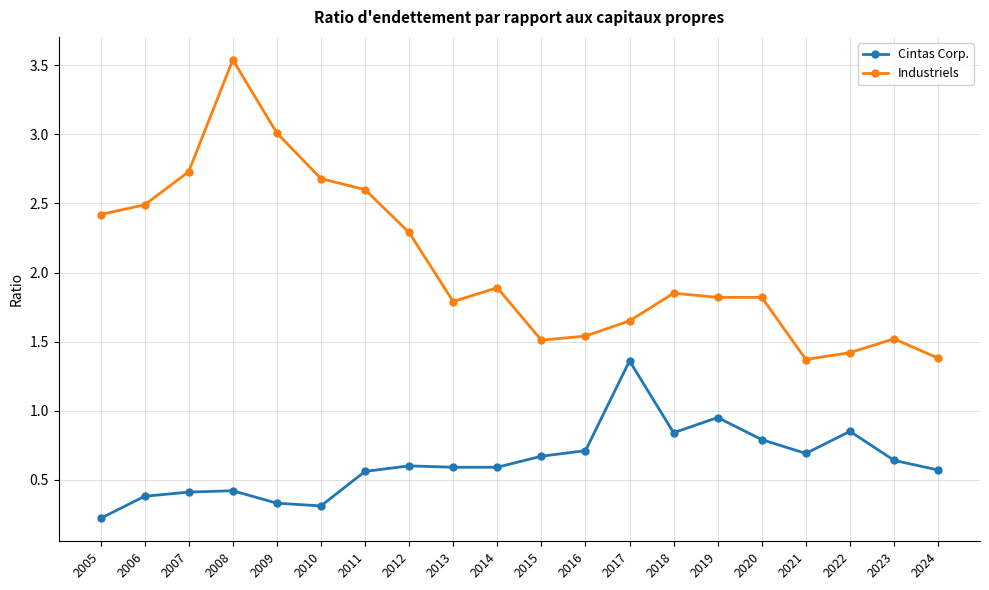

At which category does Industriels reach its first local peak?

2008